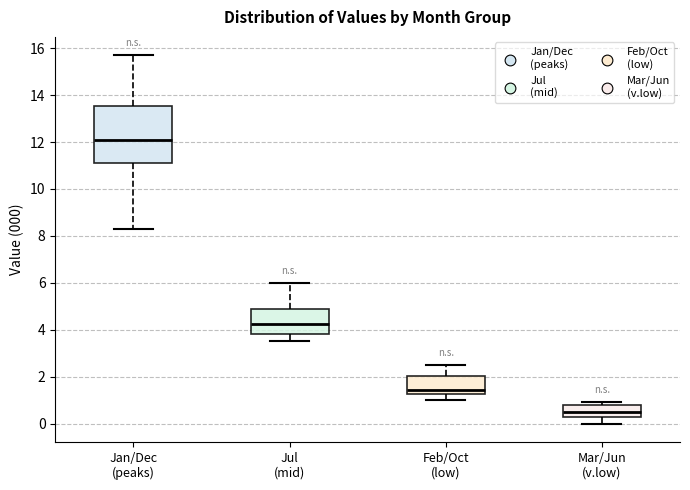

Comparing the boxes themselves (not the whiskers), which one is the tallest?

Jan/Dec (peaks)